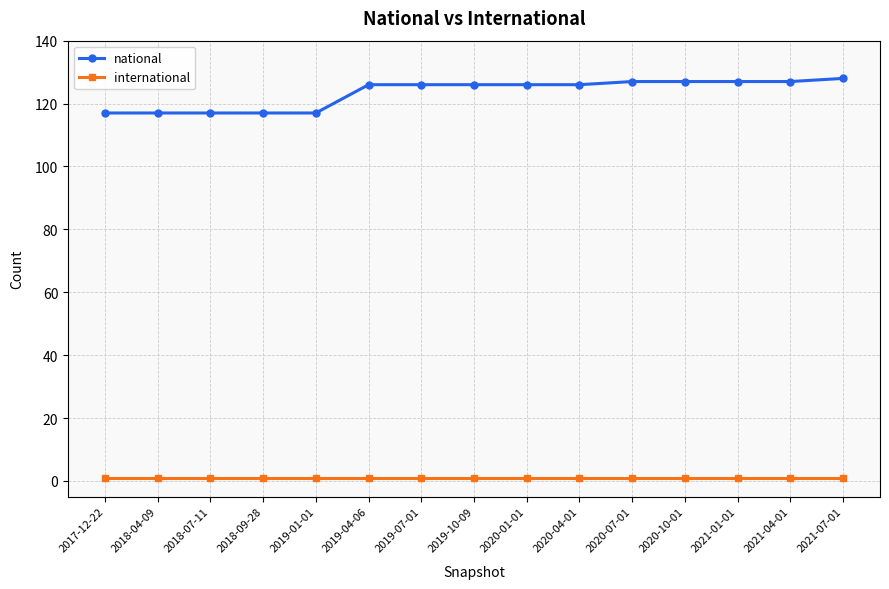

True or false: international and national intersect in this chart.

False